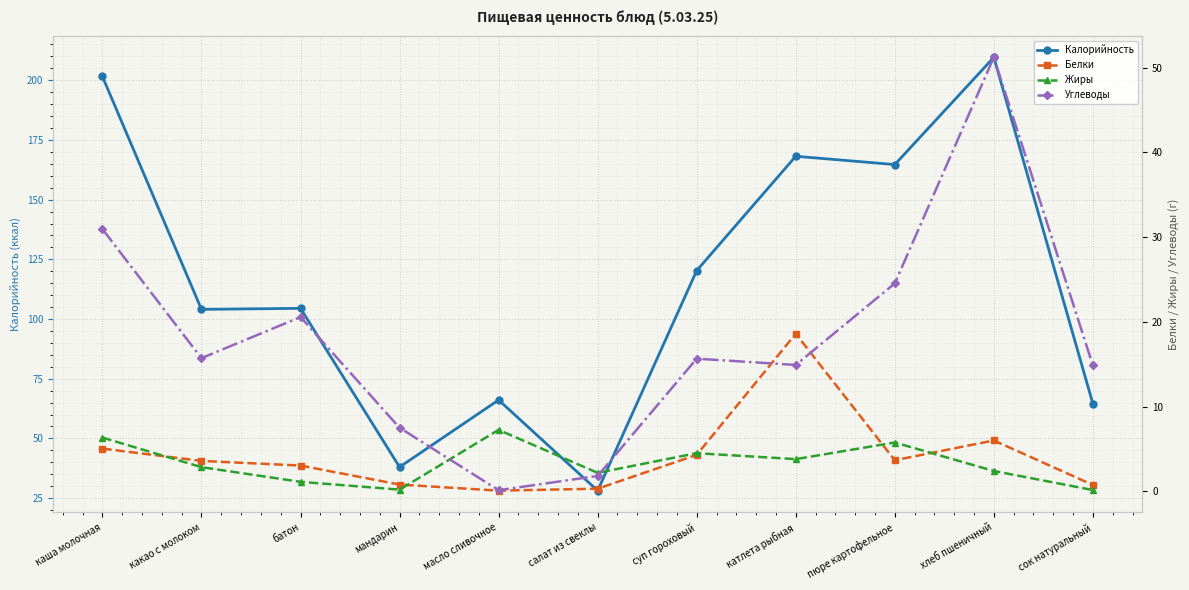

At which label does Жиры reach its peak?

масло сливочное